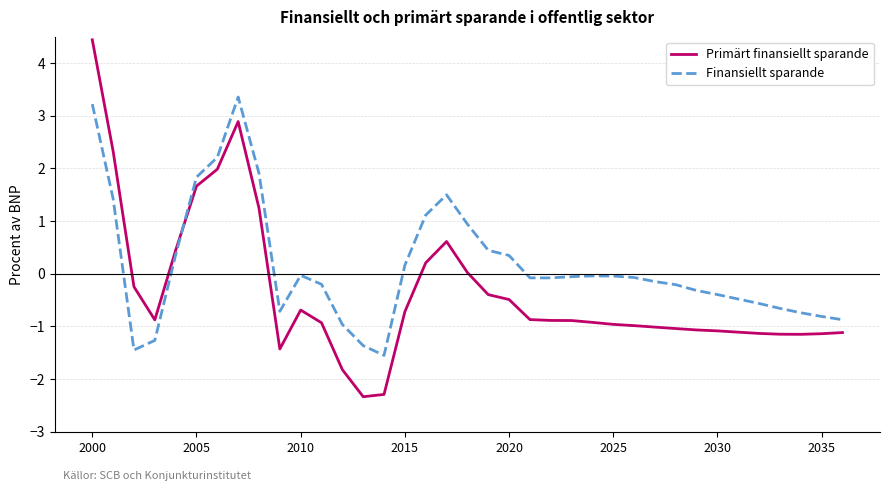

What is the maximum value shown in the chart?

4.4